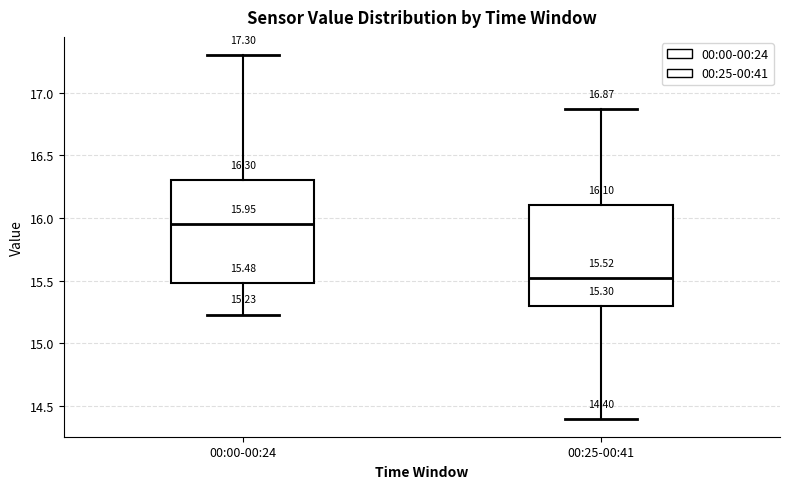

Which box's median line is the lowest?

00:25-00:41